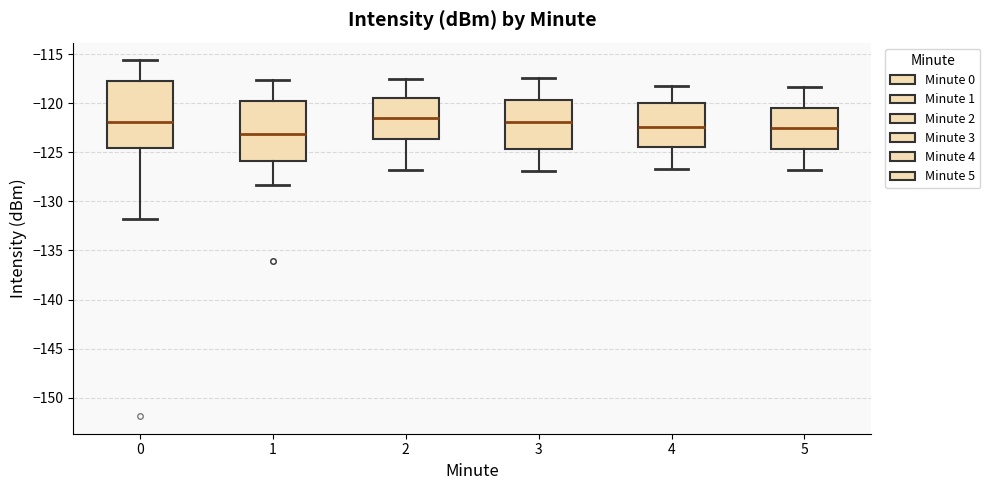

Comparing the boxes themselves (not the whiskers), which one is the tallest?

0